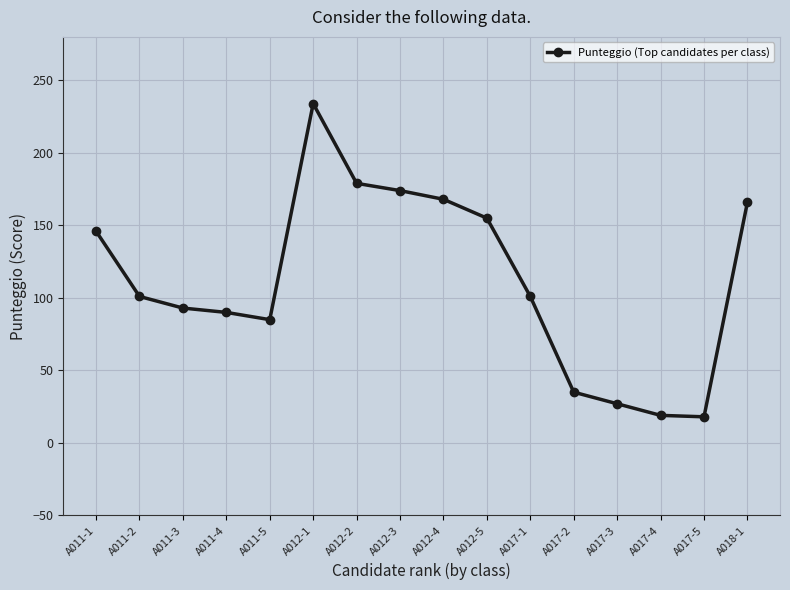

What is the label of the 15th point from the left?

A017-5